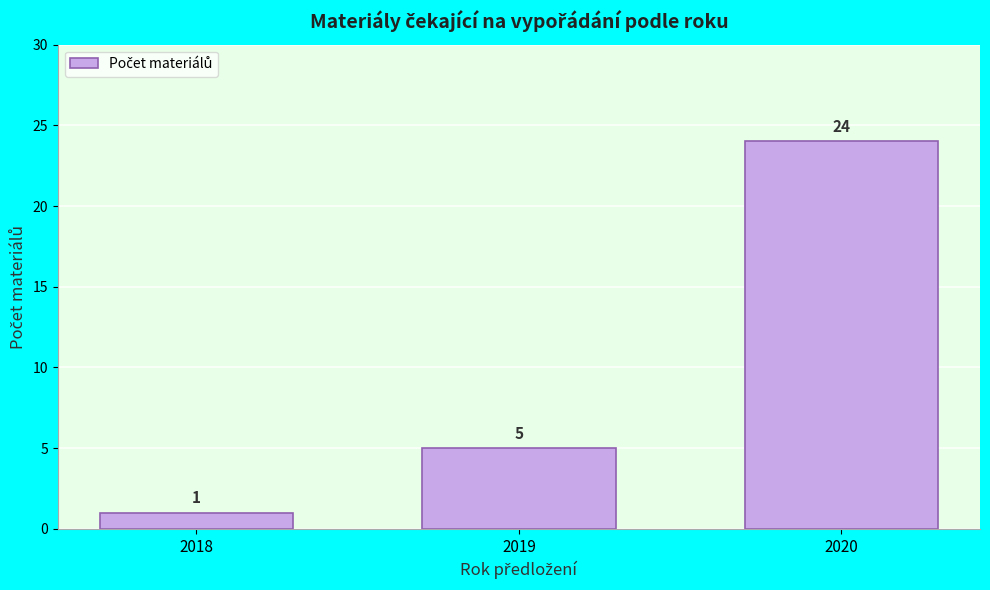

Reading right to left, list all the values displayed in this chart.

2020=24	2019=5	2018=1